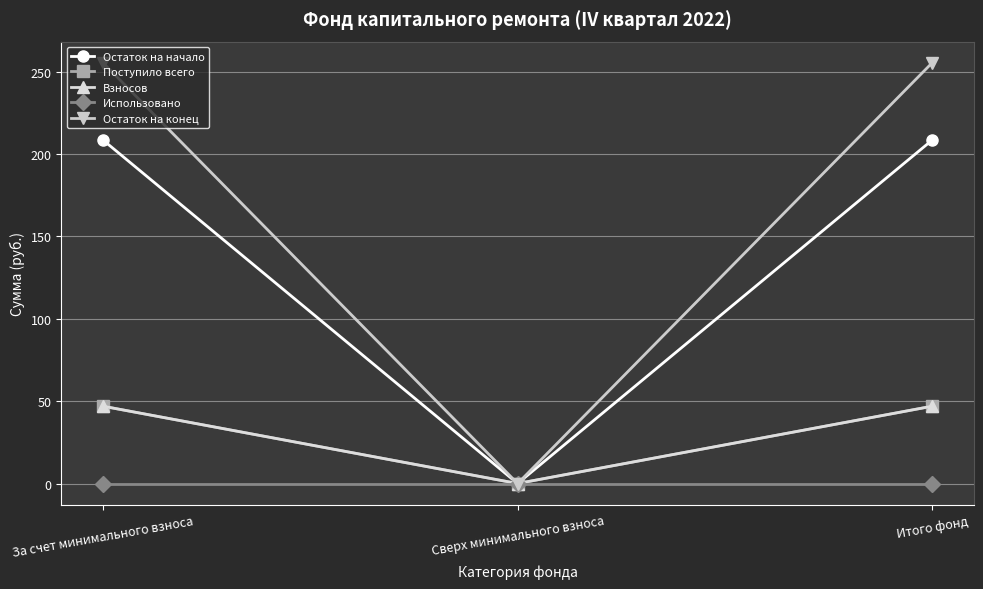

What is the difference between the highest and lowest values at Итого фонд?

255.5